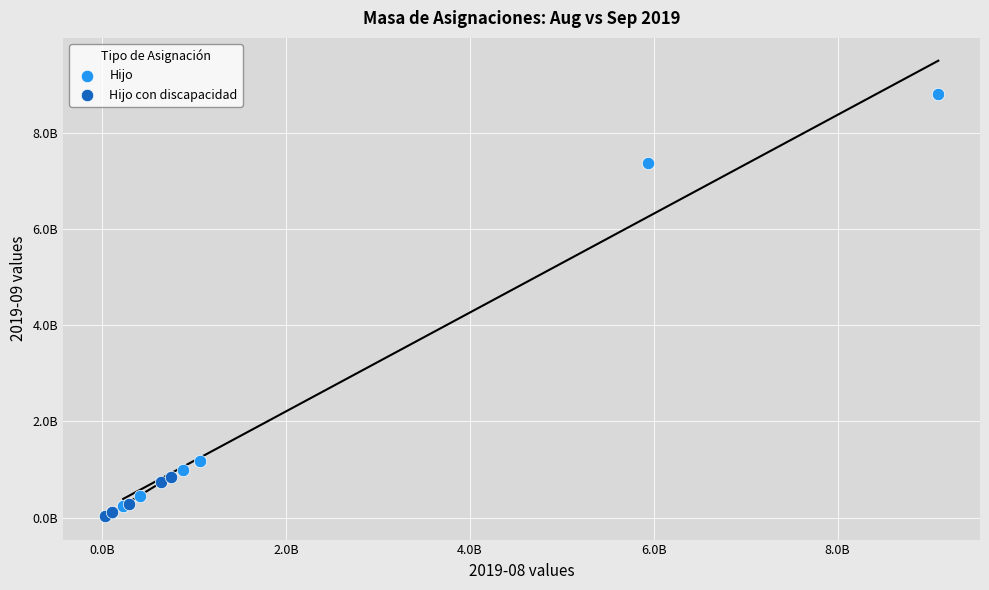

Which series reaches the minimum Y coordinate?

Hijo con discapacidad